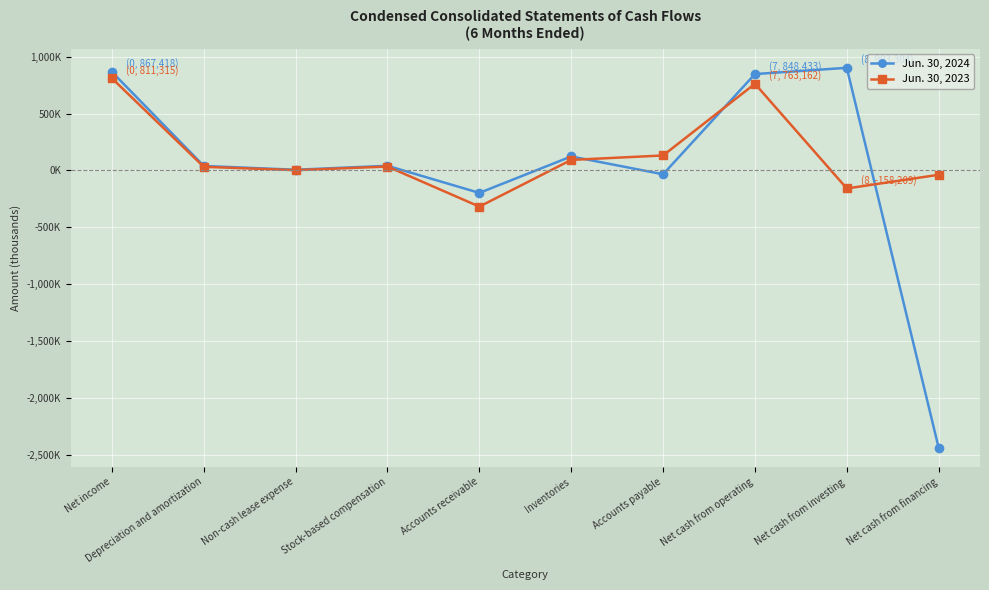

Reading right to left, transcribe all the data shown in this chart.

Jun. 30, 2024: Net cash from financing=-2440475	Net cash from investing=903304	Net cash from operating=848433	Accounts payable=-33505	Inventories=123484	Accounts receivable=-197227	Stock-based compensation=41262	Non-cash lease expense=6599	Depreciation and amortization=39913	Net income=867418
Jun. 30, 2023: Net cash from financing=-37820	Net cash from investing=-158209	Net cash from operating=763162	Accounts payable=132173	Inventories=93077	Accounts receivable=-317808	Stock-based compensation=34603	Non-cash lease expense=2828	Depreciation and amortization=32384	Net income=811315